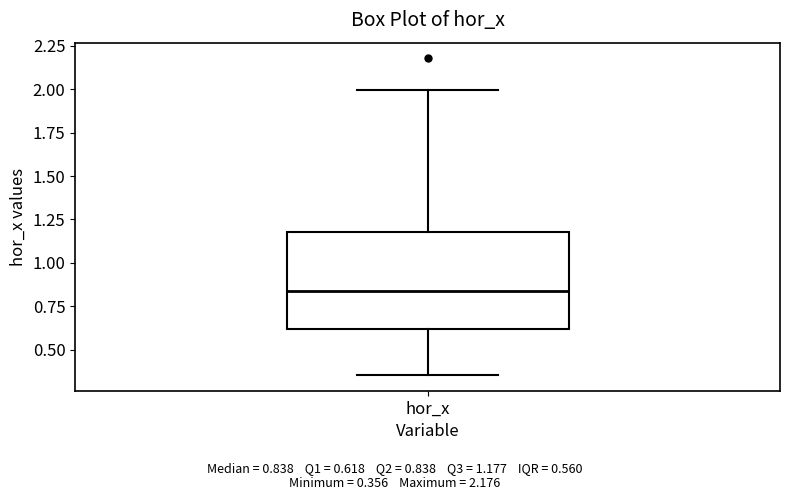

Where is the lower edge of the box for hor_x on the y-axis? The values are not printed on the chart, so give them approximately, as read against the axis.

0.60